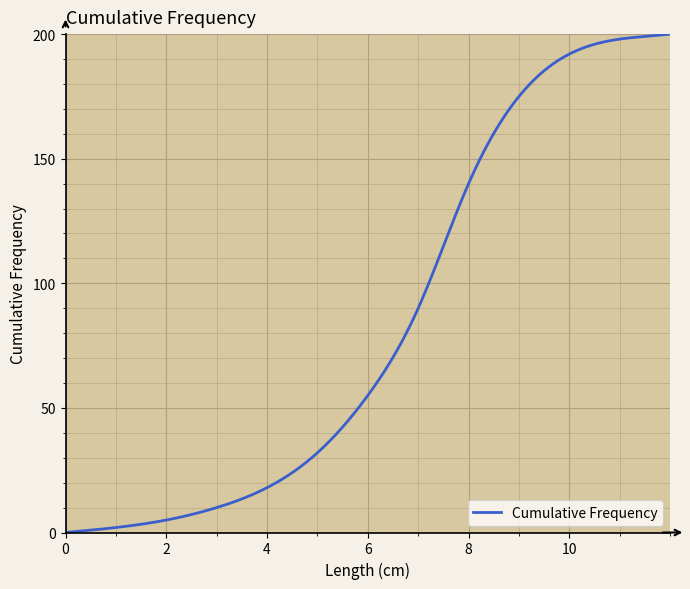

What is the difference between the maximum and minimum values?

200.0